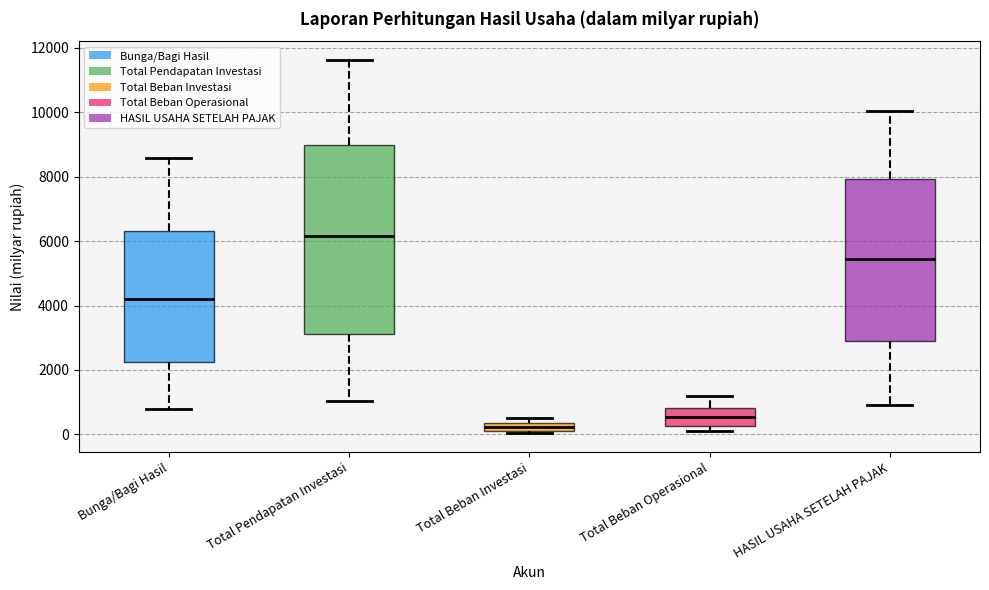

Where does the upper whisker of the box for HASIL USAHA SETELAH PAJAK end on the y-axis? The values are not printed on the chart, so give them approximately, as read against the axis.

10000